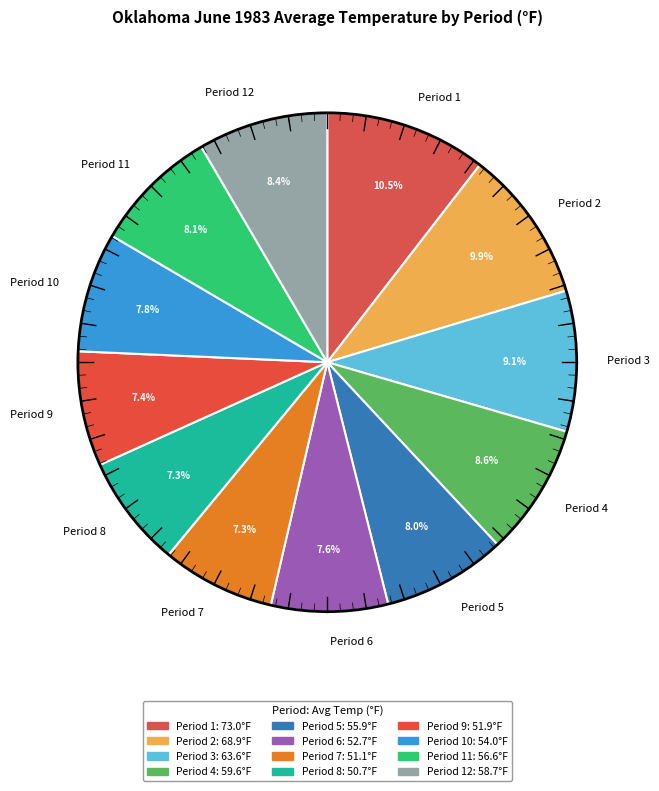

What is the largest slice in the pie chart?

Period 1